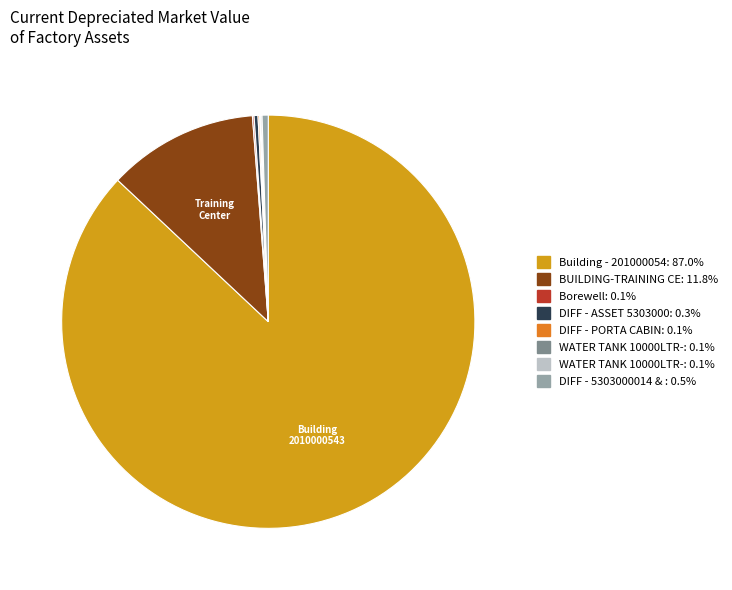

Does any single category account for the majority?

Yes